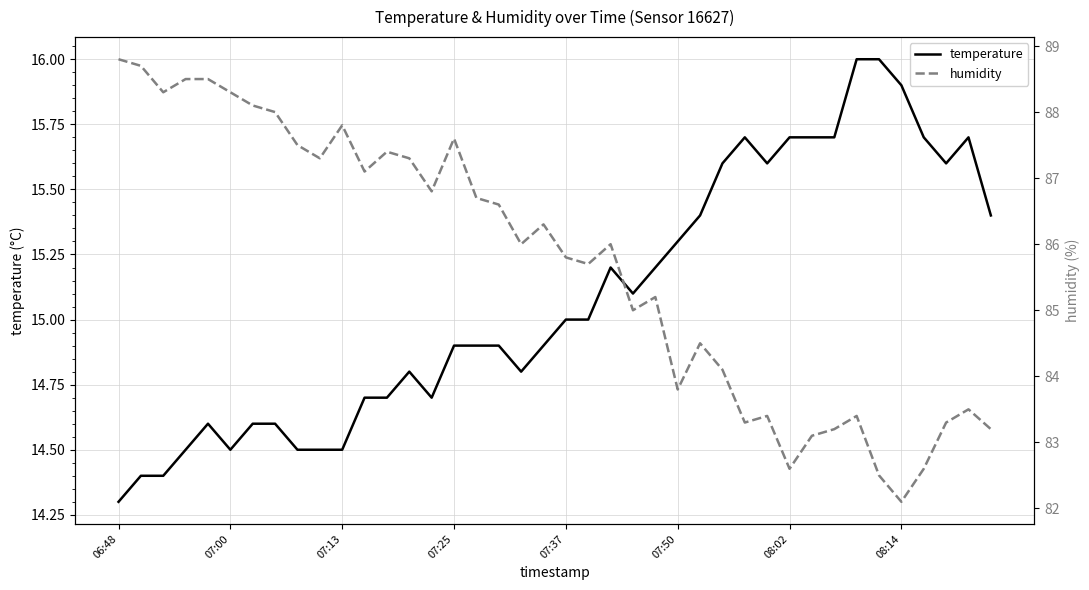

Is it true that temperature equals 15.7 at 08:02?

True